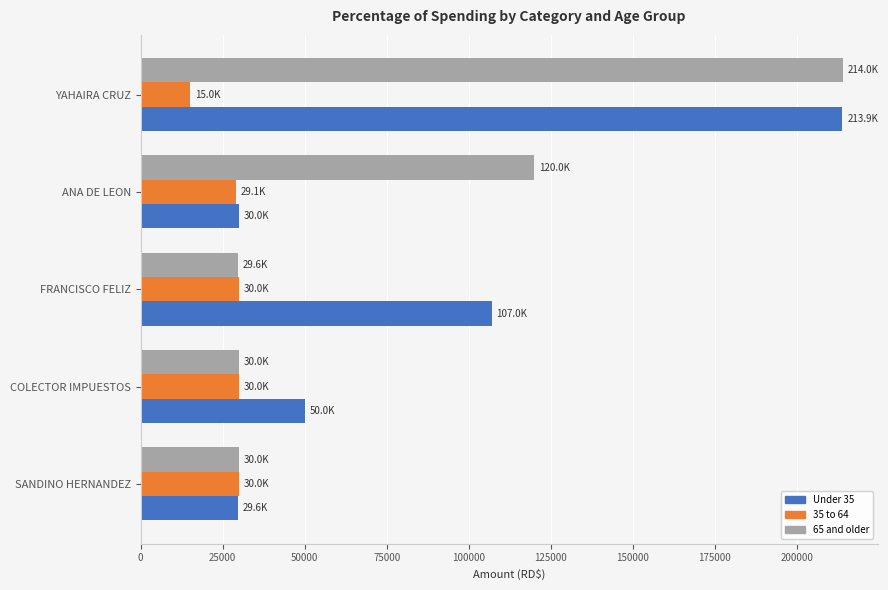

What is the sum of all 35 to 64 values?

134136.3